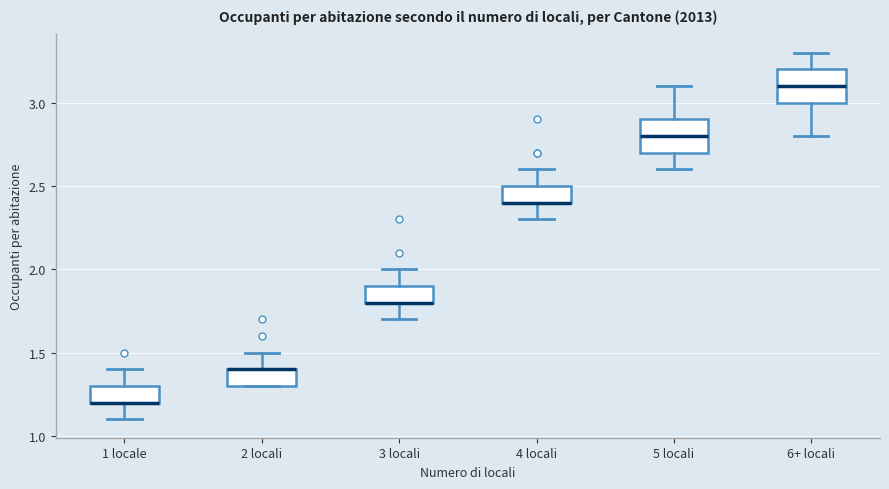

Reading left to right, transcribe this box plot: for each box, give where its median line is, the range the box spans, and where its two whiskers end, as read against the y-axis. The values are not printed on the chart, so give them approximately, as read against the axis.

1 locale: median 1.2 (drawn on the box's lower edge), box 1.2 to 1.3, whiskers 1.1 to 1.4
2 locali: median 1.4 (drawn on the box's upper edge), box 1.3 to 1.4, whiskers 1.3 to 1.5
3 locali: median 1.8 (drawn on the box's lower edge), box 1.8 to 1.9, whiskers 1.7 to 2.0
4 locali: median 2.4 (drawn on the box's lower edge), box 2.4 to 2.5, whiskers 2.3 to 2.6
5 locali: median 2.8, box 2.7 to 2.9, whiskers 2.6 to 3.1
6+ locali: median 3.1, box 3.0 to 3.2, whiskers 2.8 to 3.3